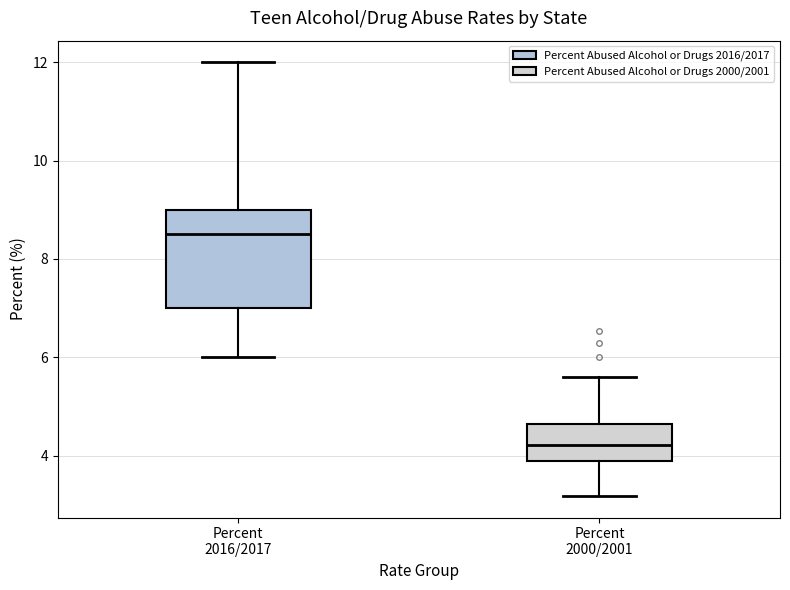

Comparing the boxes themselves (not the whiskers), which one is the tallest?

Percent 2016/2017